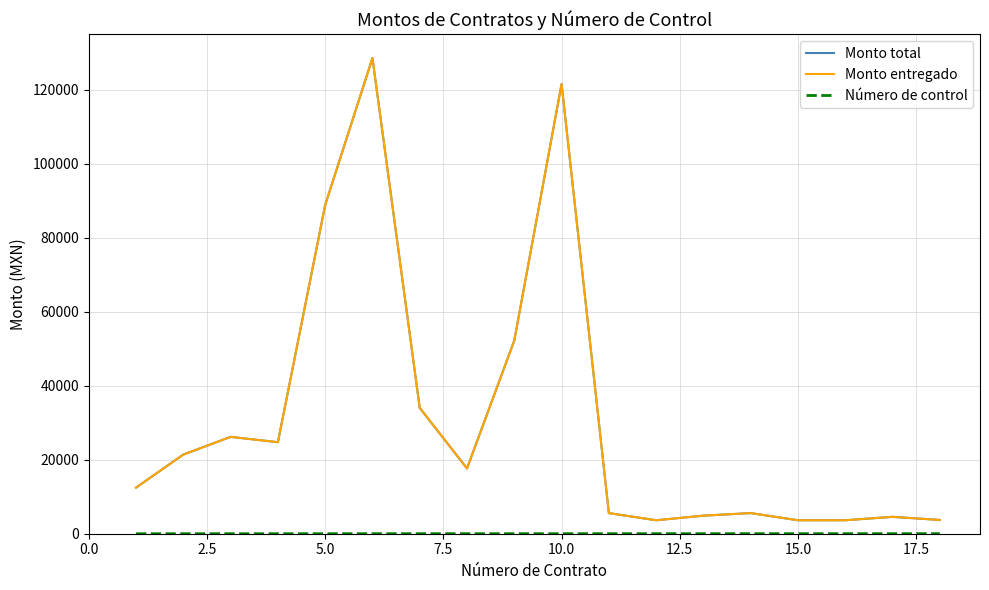

Is this an area chart (filled region under the line)?

No